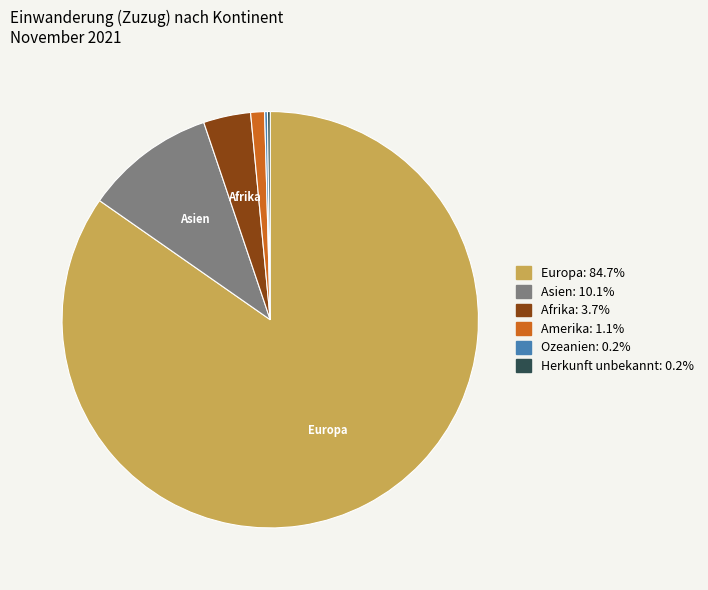

Is there a majority slice in this chart?

Yes